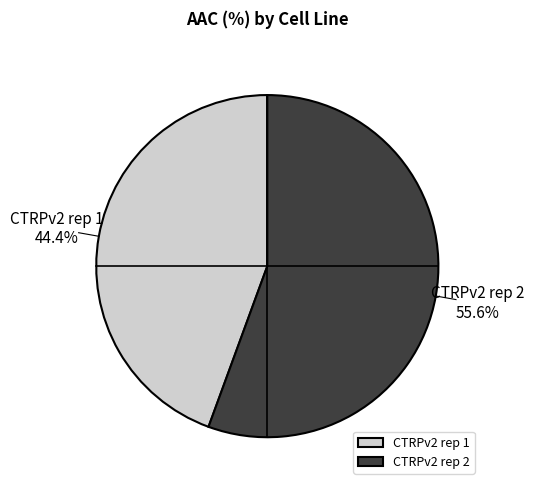

How much of the chart is everything except CTRPv2 rep 1?

55.6%